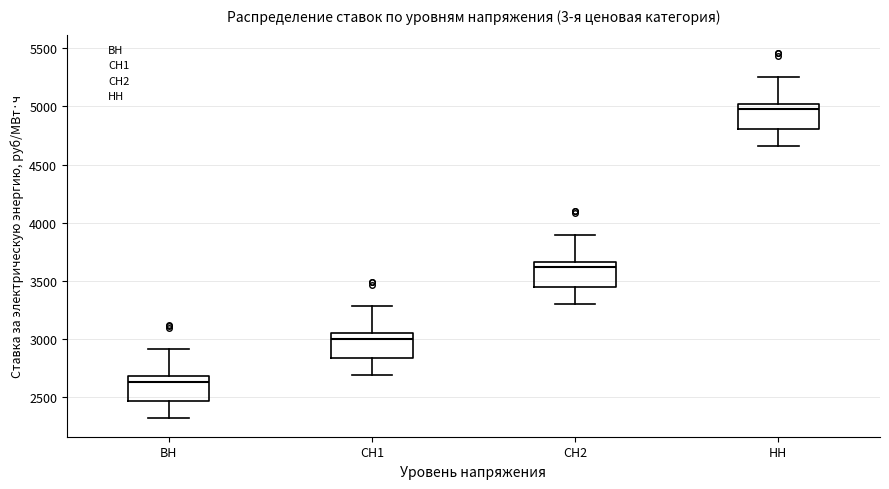

Which box has the lowest median line?

ВН